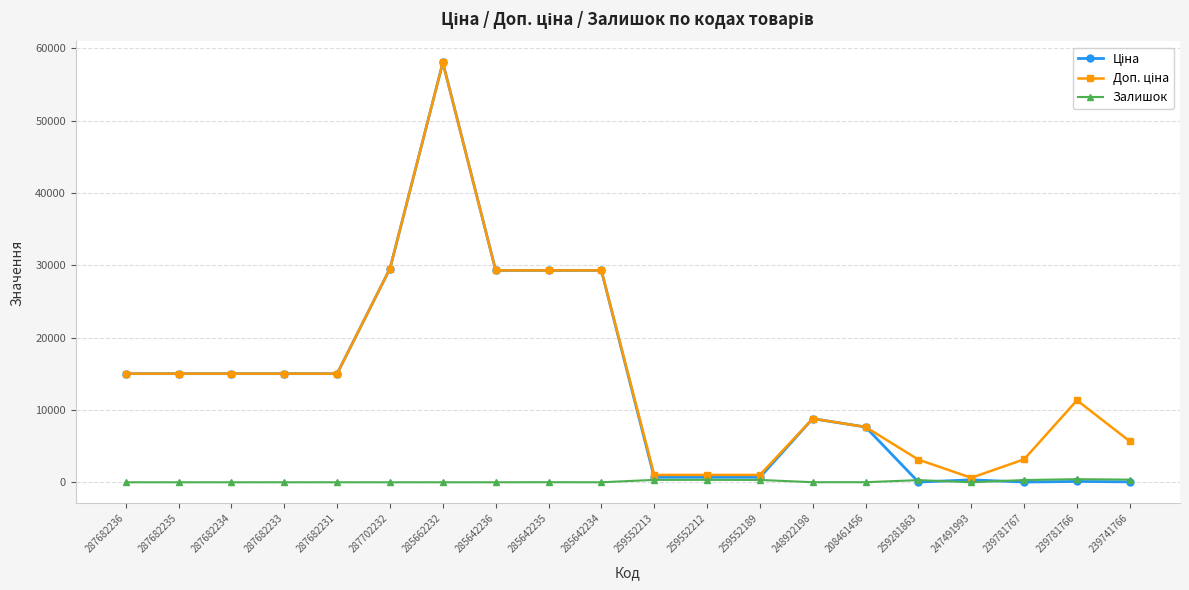

True or false: Залишок has a value of 429.0 at 239781766.

True